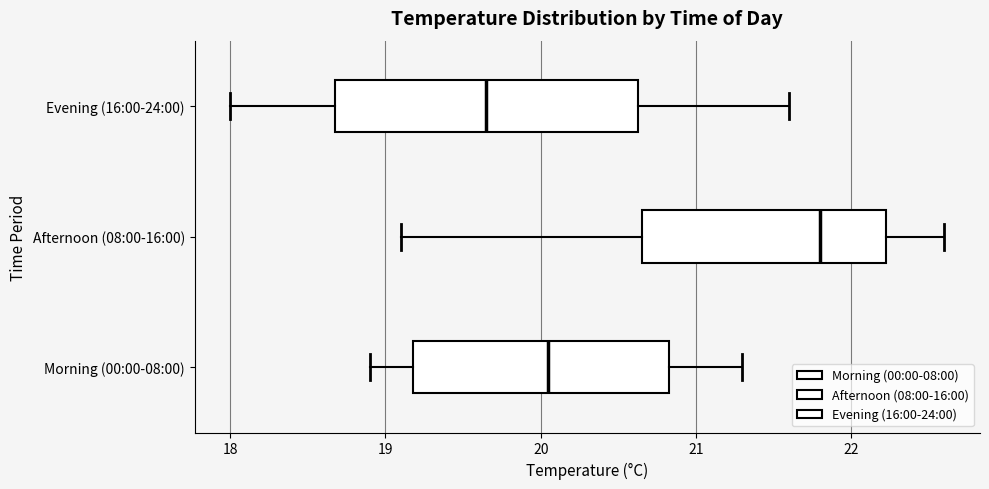

Where does the left whisker of the box for Morning (00:00-08:00) end on the x-axis? The values are not printed on the chart, so give them approximately, as read against the axis.

18.9